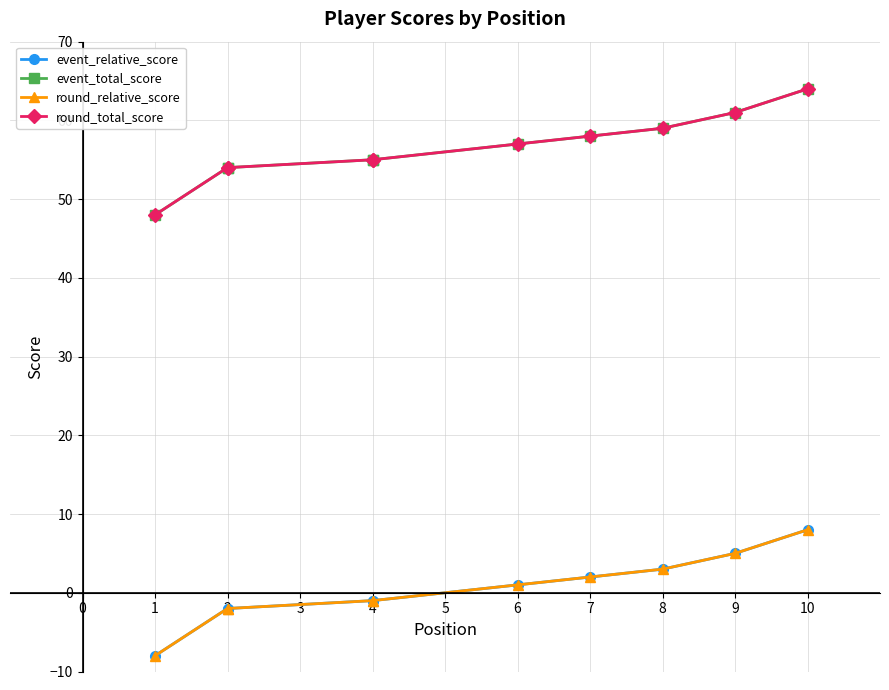

What is the maximum value shown in the chart?

64